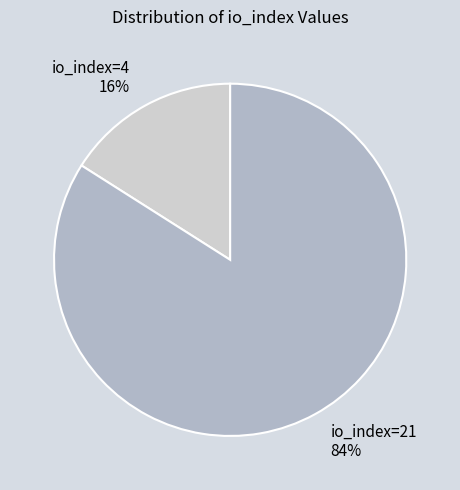

To the nearest percent, what is the combined percentage of io_index=4 and io_index=21?

100%